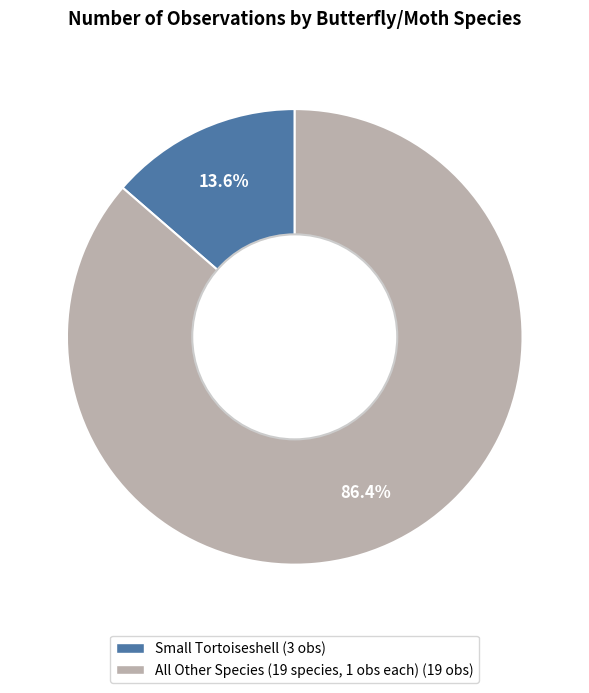

Is there a majority slice in this chart?

Yes